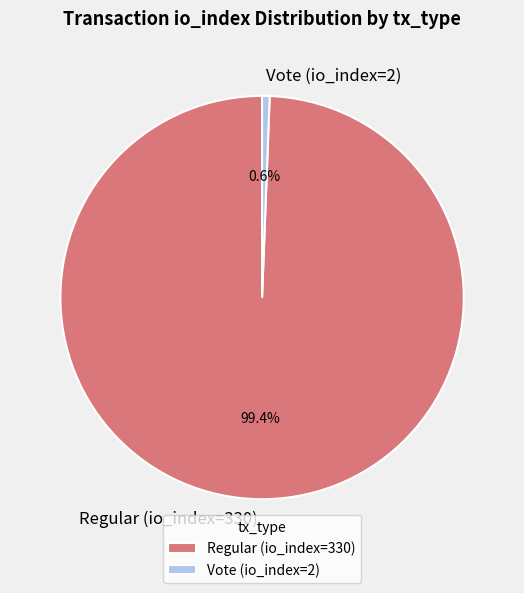

Is there a majority slice in this chart?

Yes